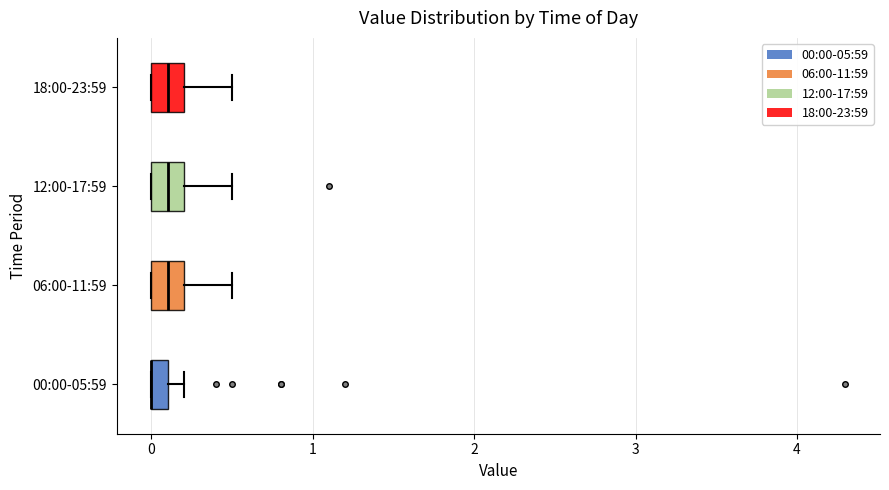

Where does the right whisker of the box for 18:00-23:59 end on the x-axis? The values are not printed on the chart, so give them approximately, as read against the axis.

0.5